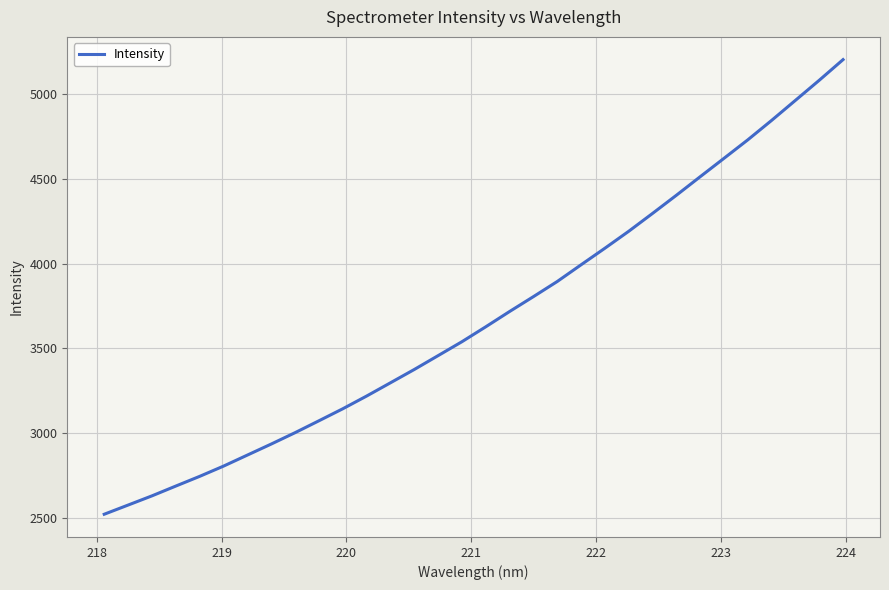

What is the greatest value displayed?

5203.4